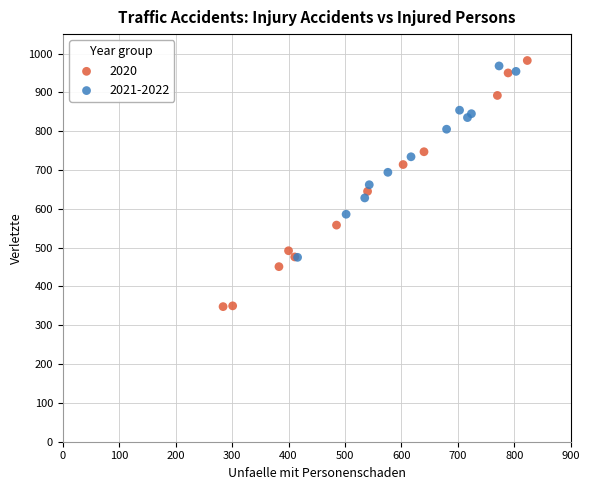

Which series contains the lowest Y value?

2020